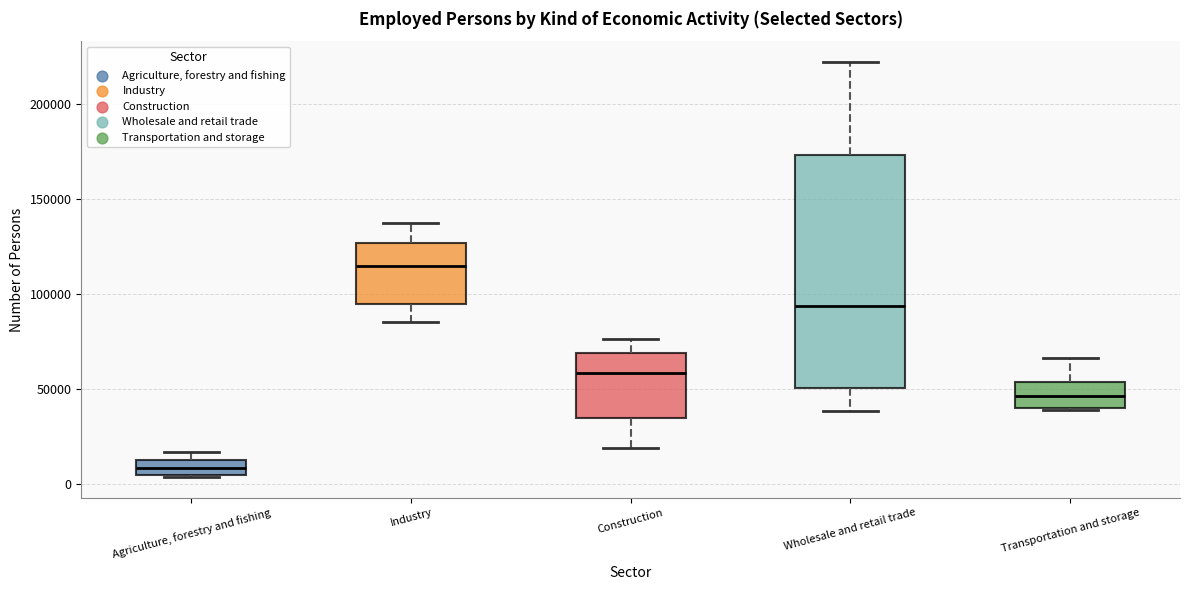

Which box has the lowest median line?

Agriculture, forestry and fishing